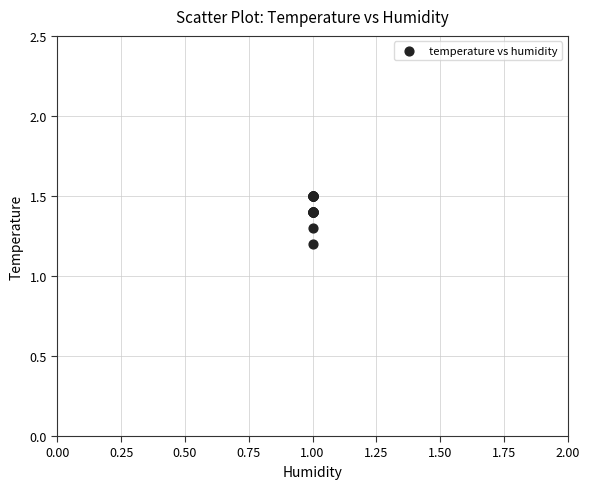

What Y value in the scatter plot is closest to 1?

1.2